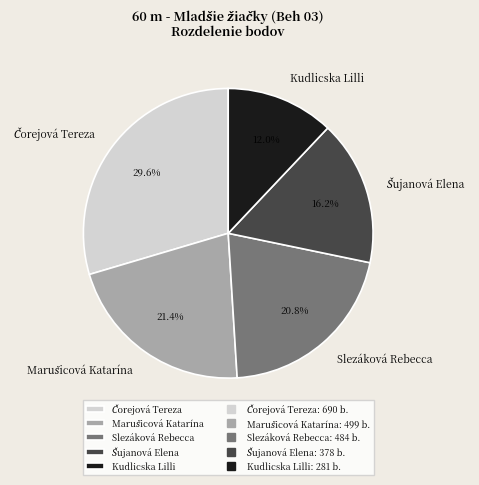

Which category has the smallest portion of the pie?

Kudlicska Lilli